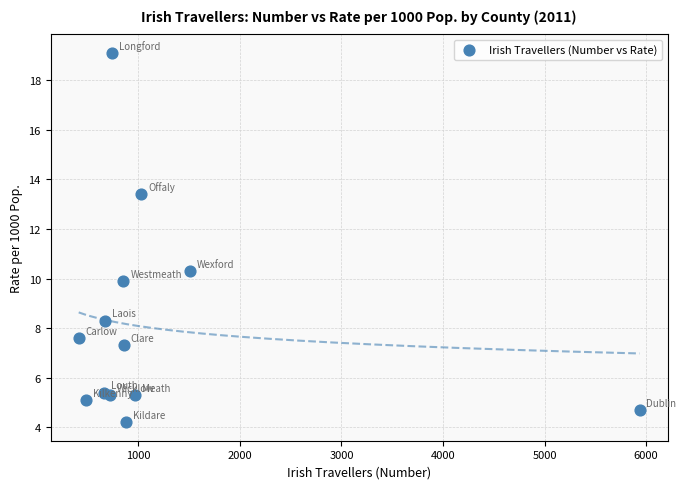

What Y value in the scatter plot is closest to 11?

10.3